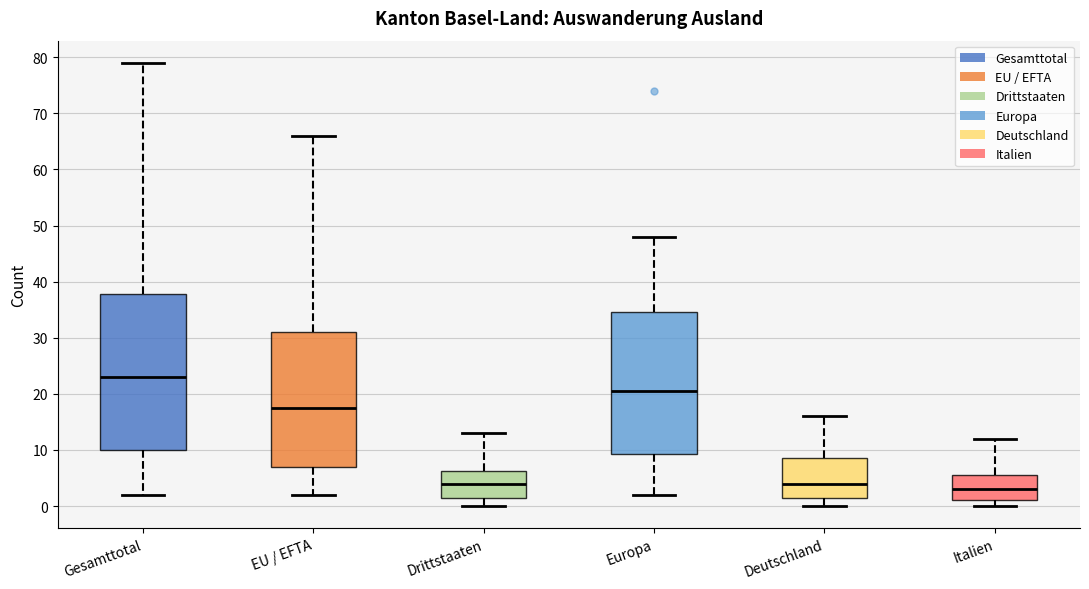

Where does the lower whisker of the box for Europa end on the y-axis? The values are not printed on the chart, so give them approximately, as read against the axis.

2